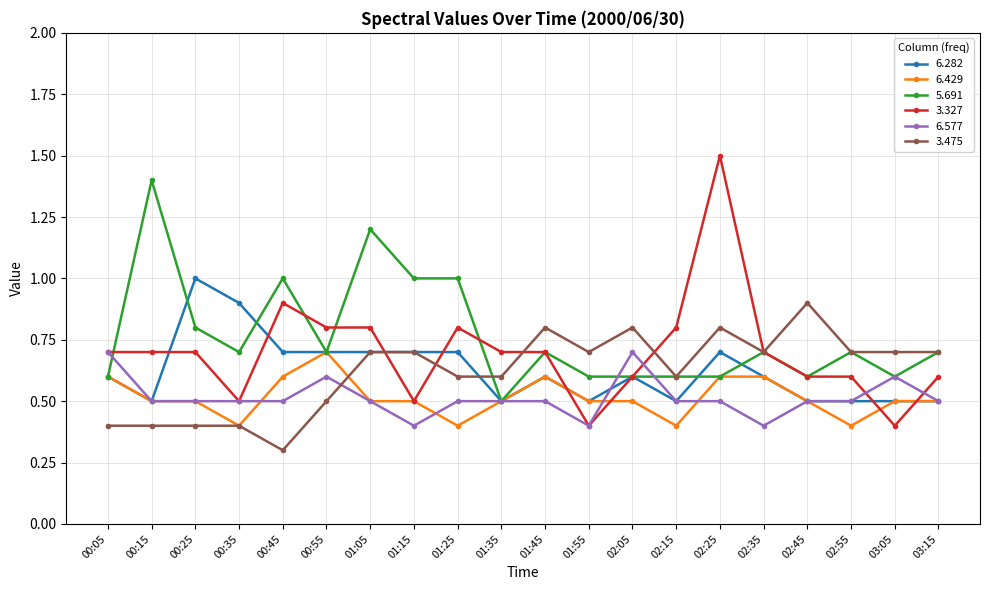

Where is the first local maximum for 5.691?

00:15